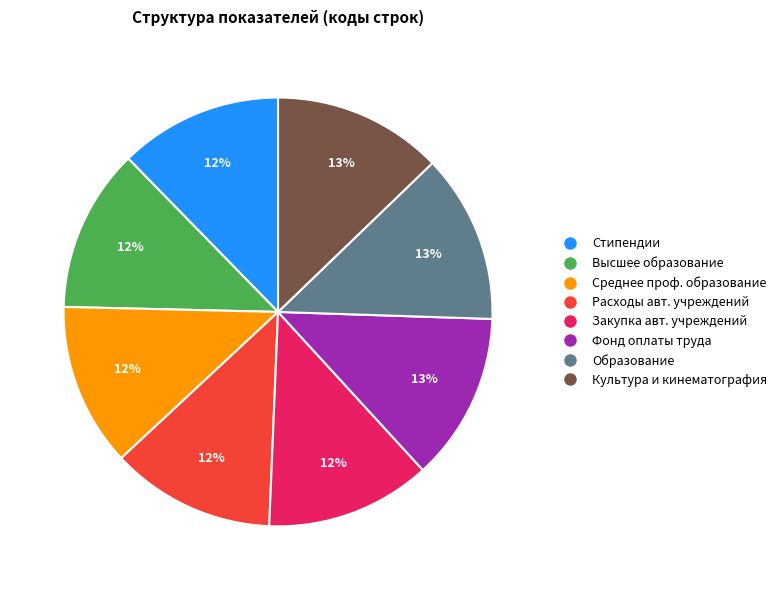

Does any single category account for the majority?

No